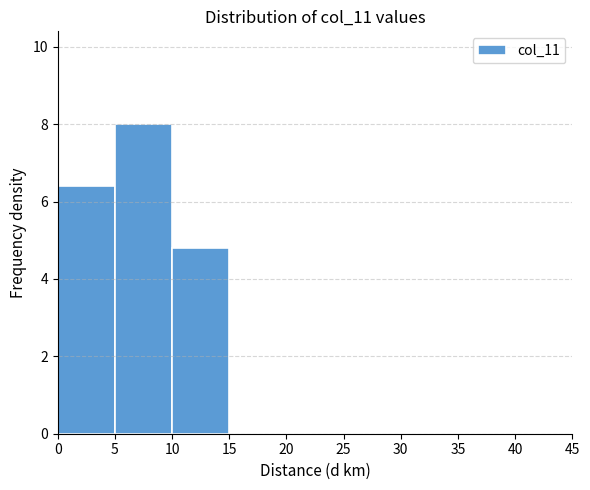

How tall is the bar that spans 5 to 10 on the x-axis? The values are not printed on the chart, so give them approximately, as read against the axis.

8.0